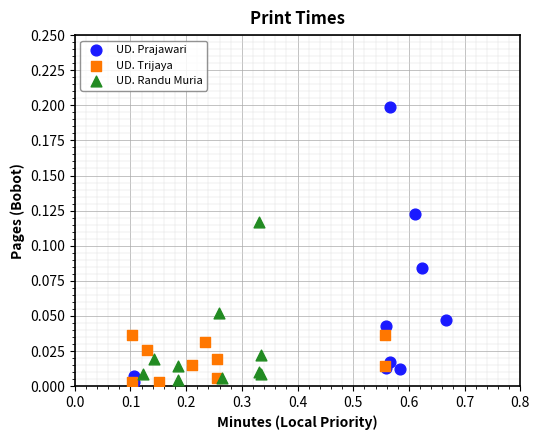

Which series reaches the maximum Y coordinate?

UD. Prajawari